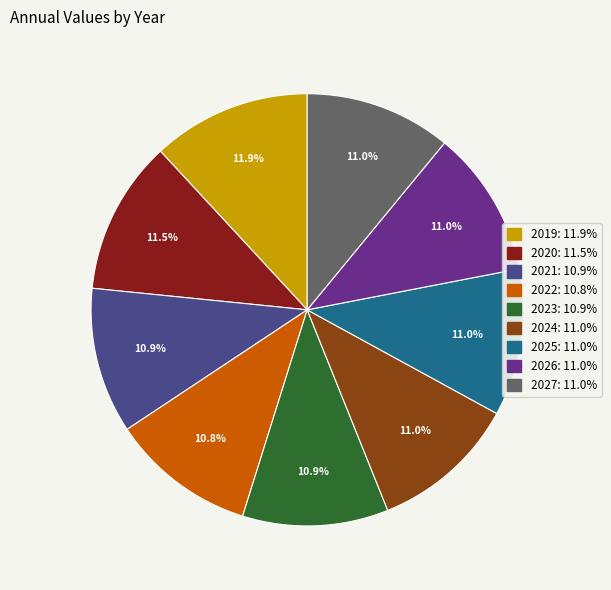

To the nearest percent, what percentage of the pie is 2024?

11%